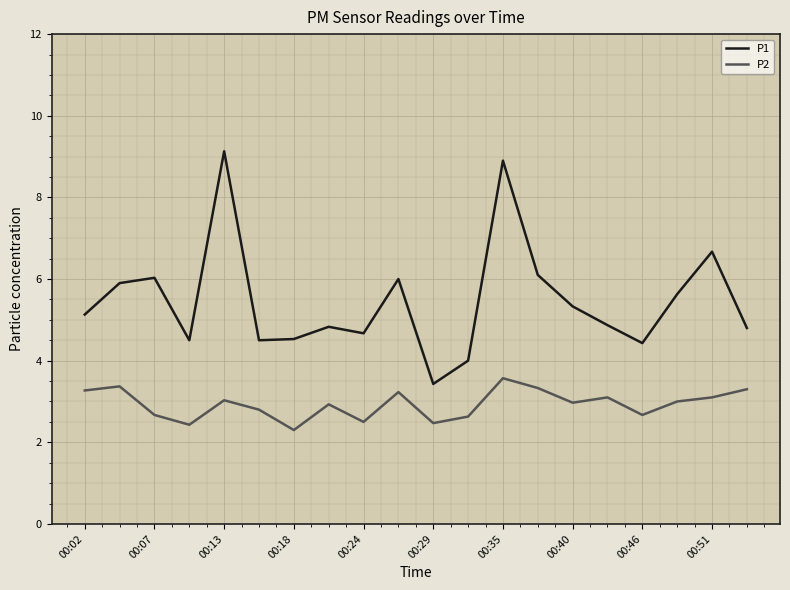

True or false: P2 and P1 cross at least once.

False